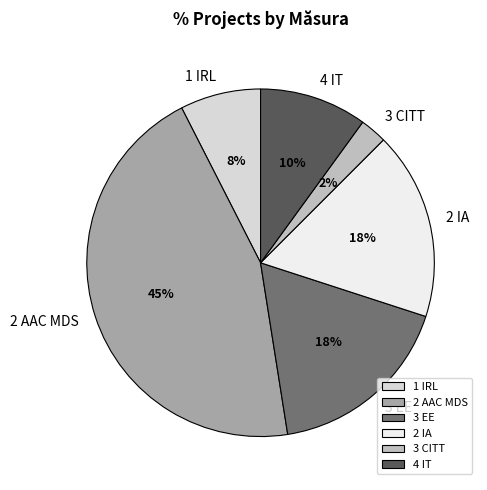

Is the sum of 2 IA and 1 IRL greater than half?

No